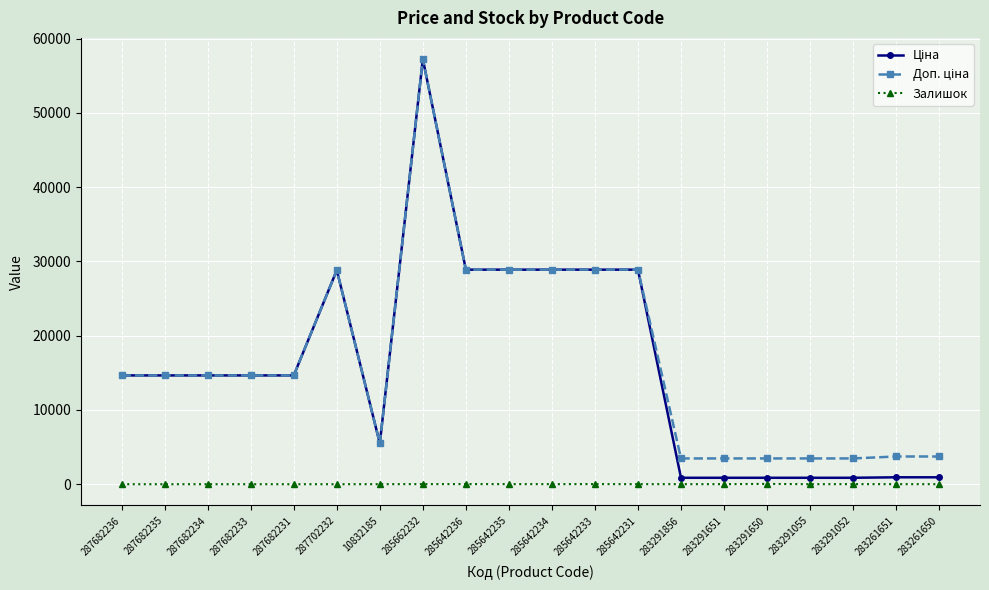

True or false: Залишок has more than 0 points higher than both neighbors.

True